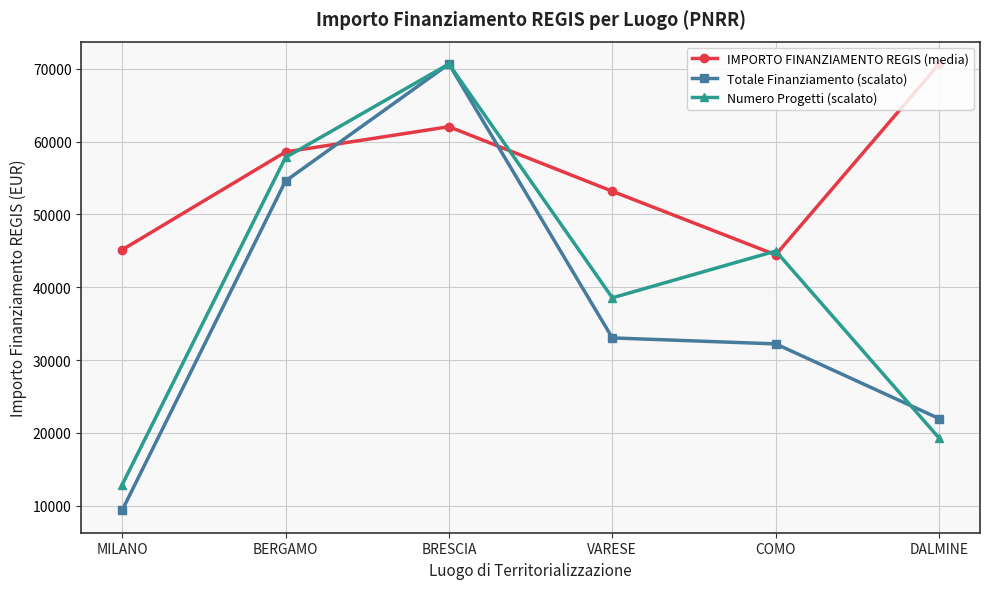

Is the value of Totale Finanziamento (scalato) at DALMINE greater than the value of IMPORTO FINANZIAMENTO REGIS (media) at MILANO?

No